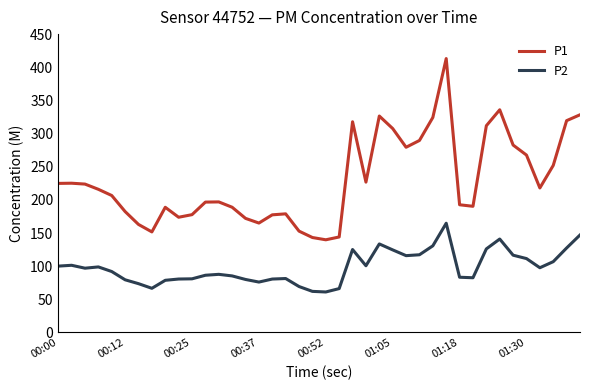

True or false: P2 and P1 cross at least once.

False